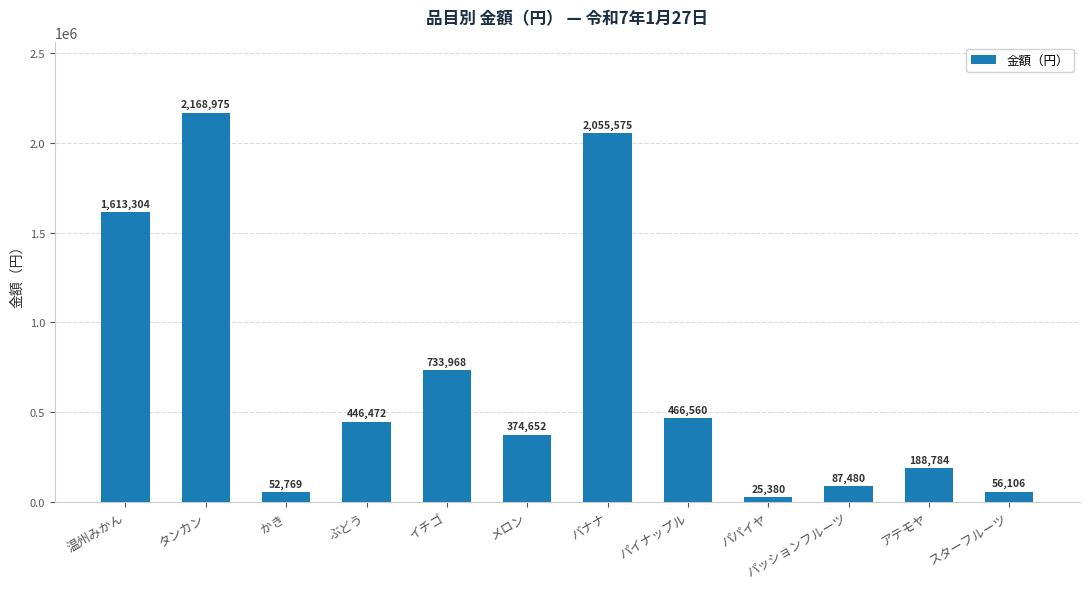

Which category has the highest value across all series?

タンカン